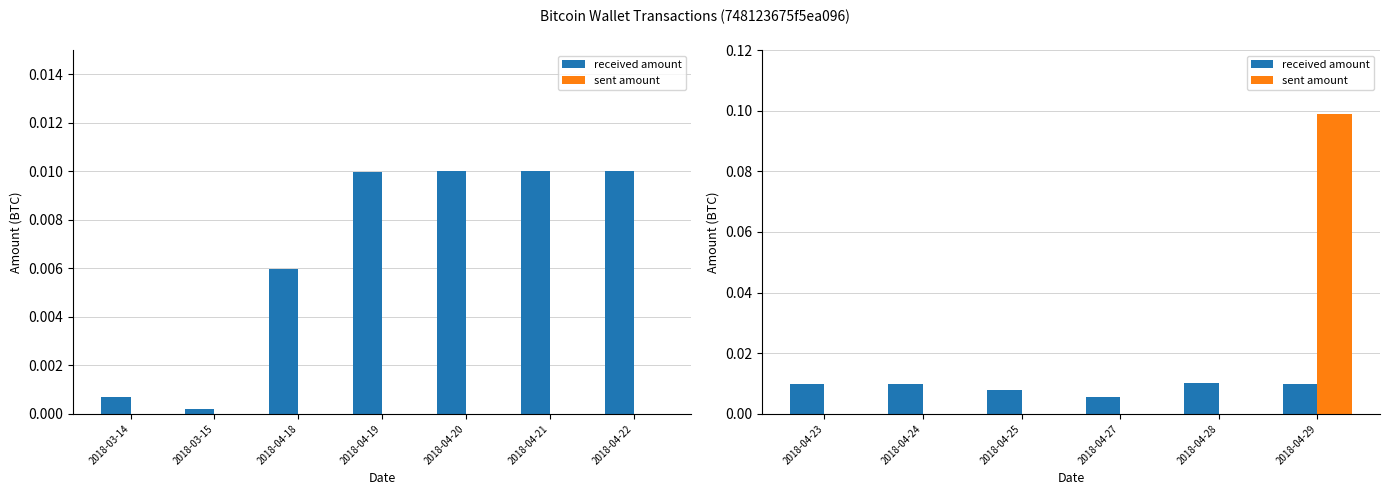

What is the difference between the maximum and minimum values in the sent amount series?

0.1